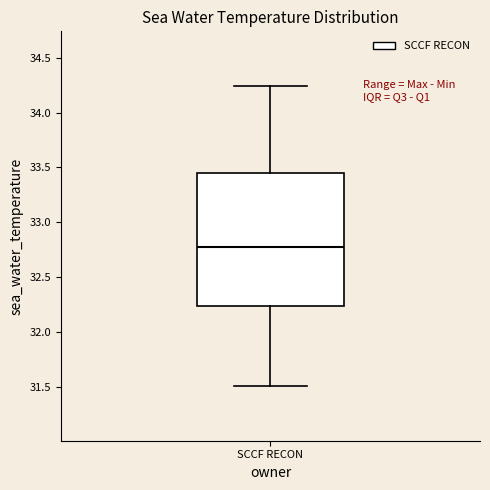

Where does the median line of the box for SCCF RECON sit on the y-axis? The values are not printed on the chart, so give them approximately, as read against the axis.

32.80